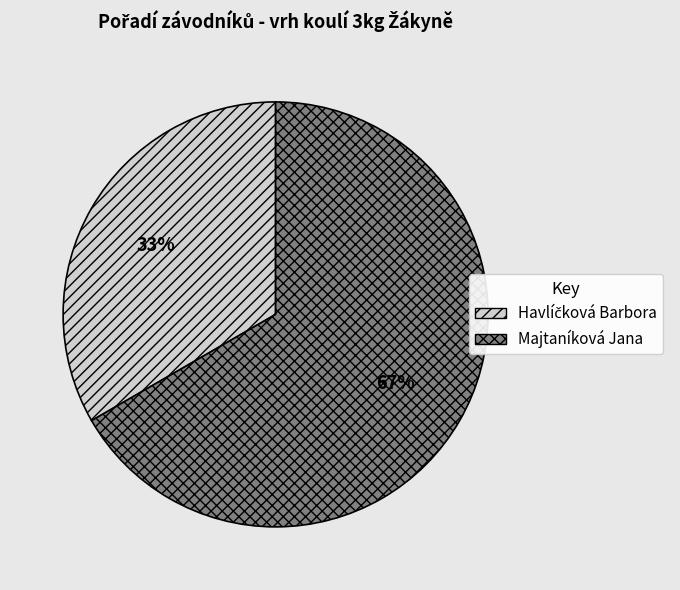

How many segments does this pie chart have?

2